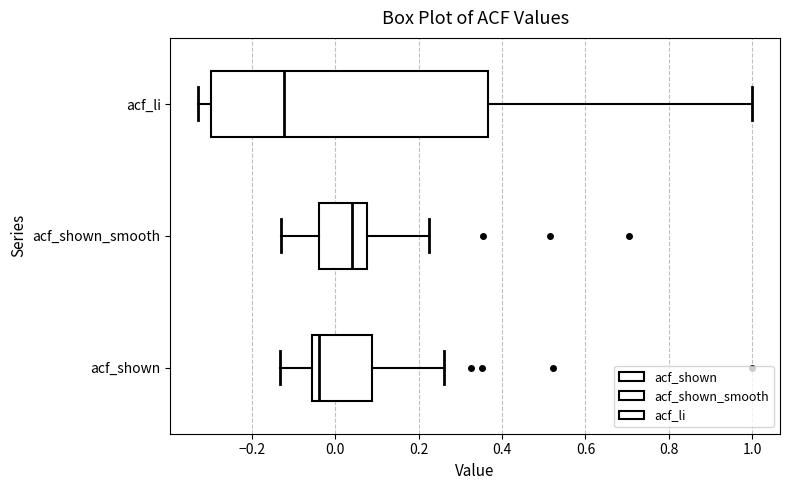

Reading bottom to top, read every box against the x-axis: the position of its median line, the range the box covers, and the ends of its whiskers. The values are not printed on the chart, so give them approximately, as read against the axis.

acf_shown: median -0.04, box -0.06 to 0.08, whiskers -0.14 to 0.26
acf_shown_smooth: median 0.04, box -0.04 to 0.08, whiskers -0.12 to 0.22
acf_li: median -0.12, box -0.30 to 0.36, whiskers -0.32 to 1.00